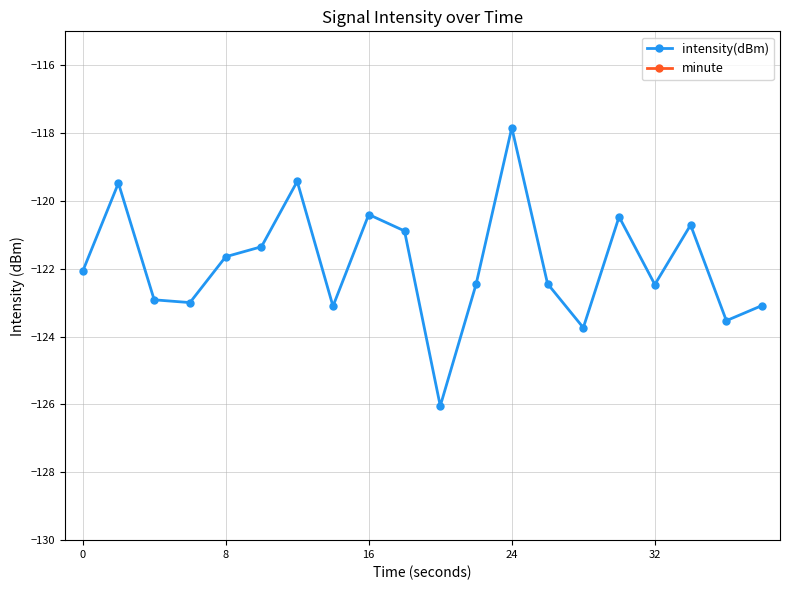

True or false: intensity(dBm) has more than 1 points higher than both neighbors.

True